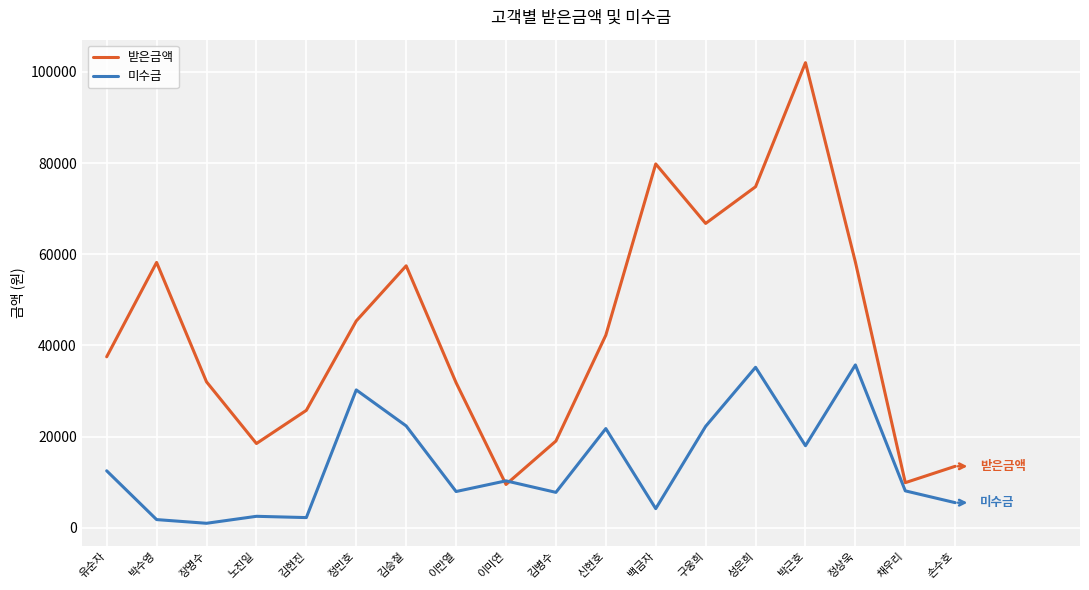

What is the difference between the highest and lowest values at 노진일?

15960